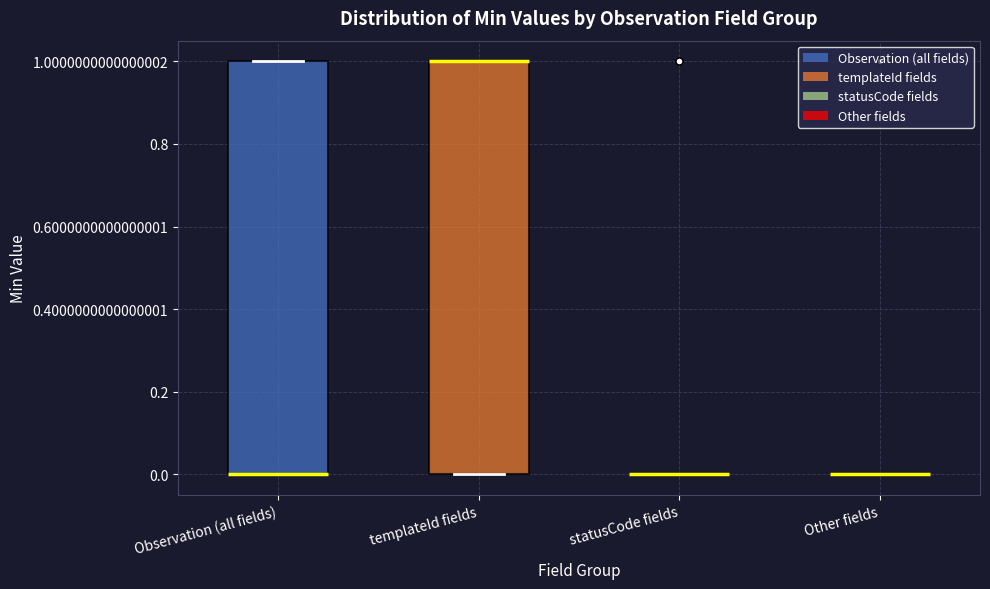

Reading left to right, read every box against the y-axis: the position of its median line, the range the box covers, and the ends of its whiskers. The values are not printed on the chart, so give them approximately, as read against the axis.

Observation (all fields): median 0 (drawn on the box's lower edge), box 0 to 1, whiskers 0 to 1
templateId fields: median 1 (drawn on the box's upper edge), box 0 to 1, whiskers 0 to 1
statusCode fields: box collapsed to a line at 0, whiskers 0 to 0
Other fields: box collapsed to a line at 0, whiskers 0 to 0